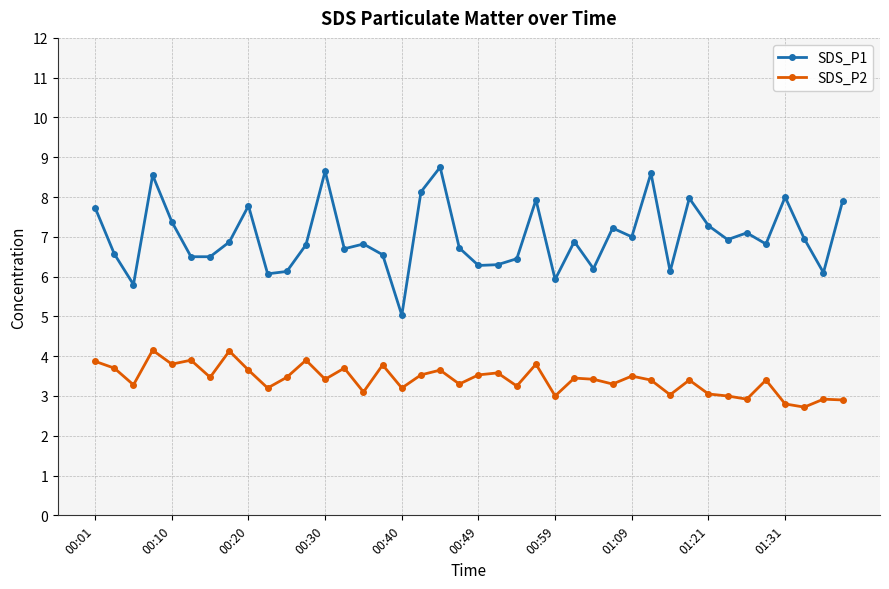

Which series has the widest spread of values?

SDS_P1